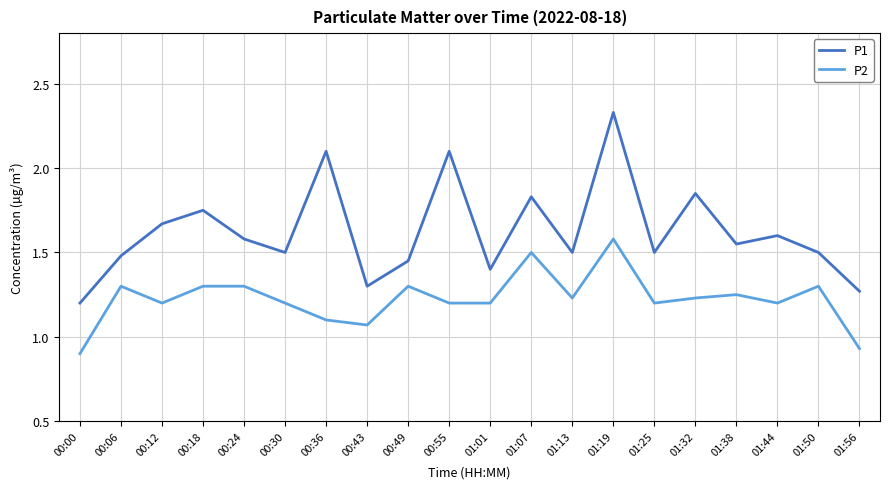

Is it true that P1 equals 1.5 at 00:06?

True